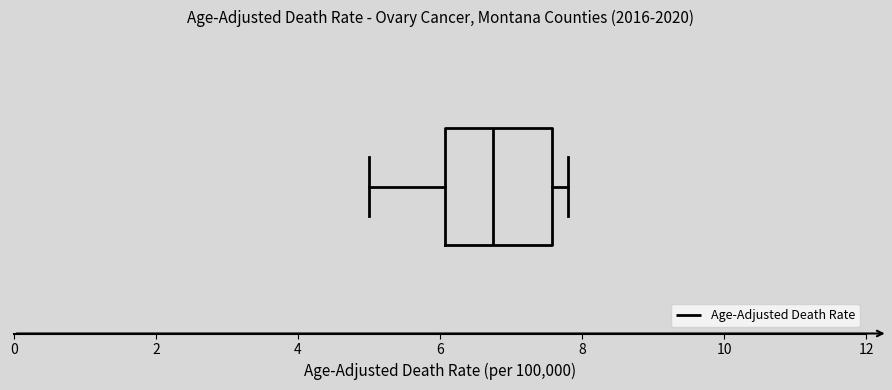

Where does the left whisker of the box end on the x-axis? The values are not printed on the chart, so give them approximately, as read against the axis.

5.0